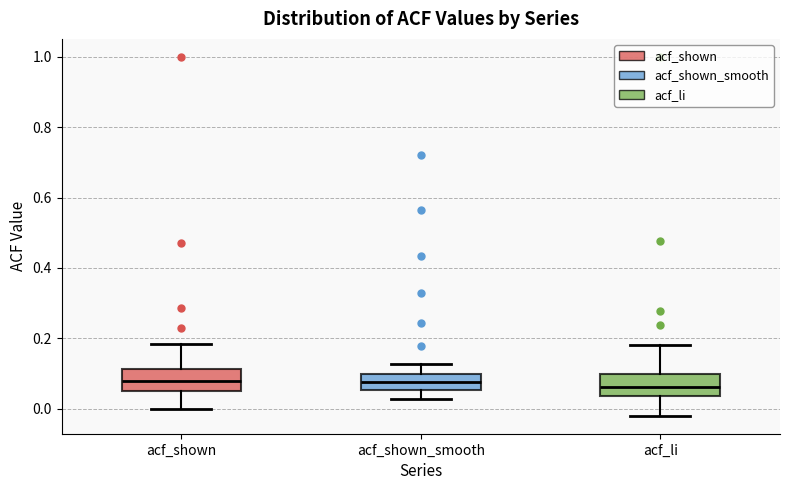

Reading left to right, read every box against the y-axis: the position of its median line, the range the box covers, and the ends of its whiskers. The values are not printed on the chart, so give them approximately, as read against the axis.

acf_shown: median 0.08, box 0.06 to 0.12, whiskers 0.00 to 0.18
acf_shown_smooth: median 0.08, box 0.06 to 0.10, whiskers 0.02 to 0.12
acf_li: median 0.06, box 0.04 to 0.10, whiskers -0.02 to 0.18